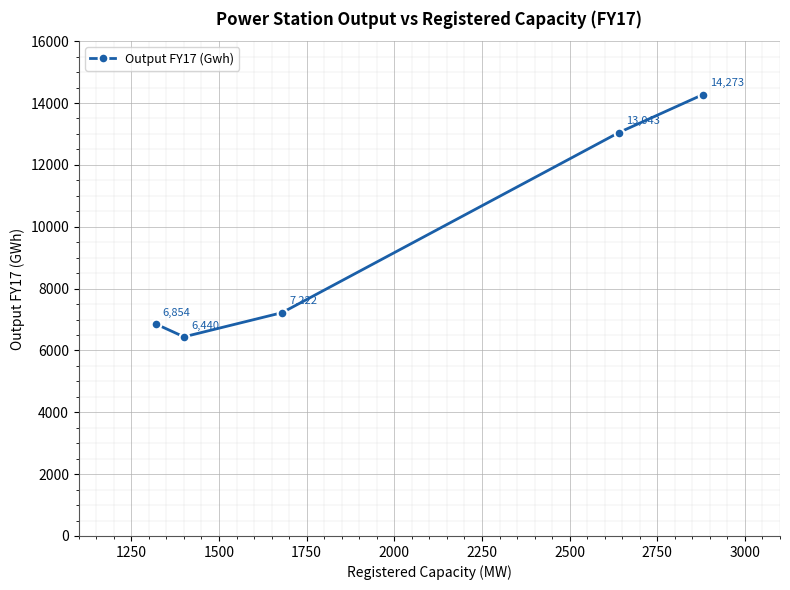

What is the smallest value displayed?

6439.6